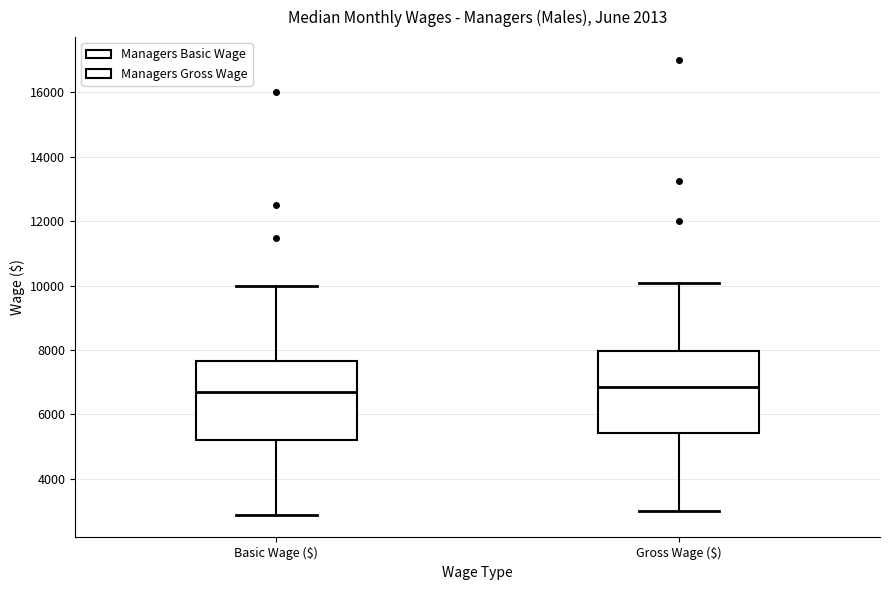

Reading left to right, read every box against the y-axis: the position of its median line, the range the box covers, and the ends of its whiskers. The values are not printed on the chart, so give them approximately, as read against the axis.

Basic Wage ($): median 6800, box 5200 to 7600, whiskers 2800 to 10000
Gross Wage ($): median 6800, box 5400 to 8000, whiskers 3000 to 10000